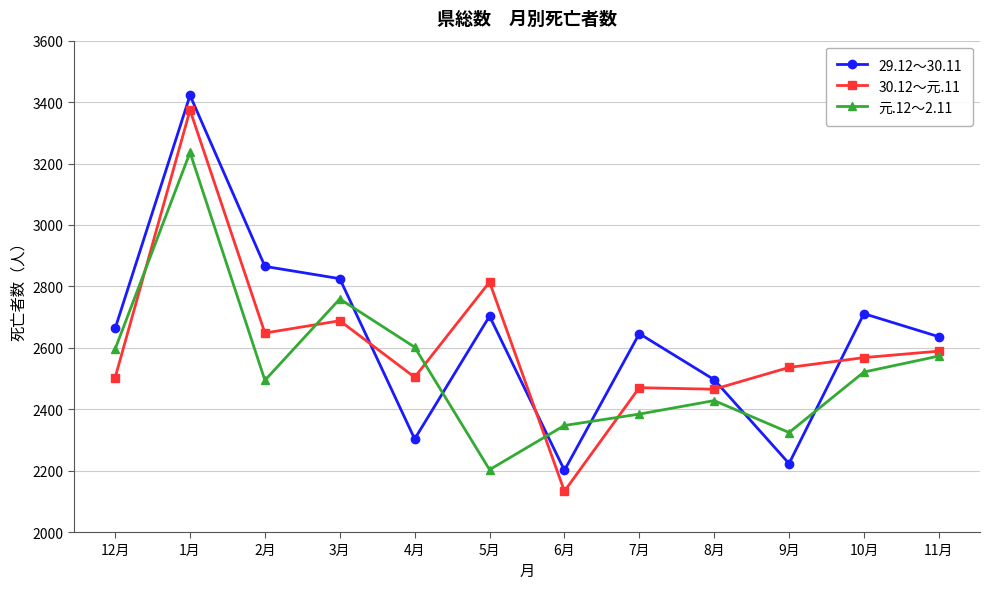

At which category does the chart reach its peak across all series?

1月